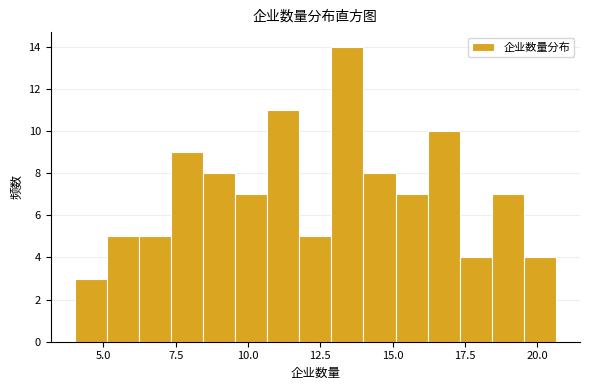

Around what value on the x-axis is the tallest bar? Give the approximate position of its centre, as read against the axis.

13.5